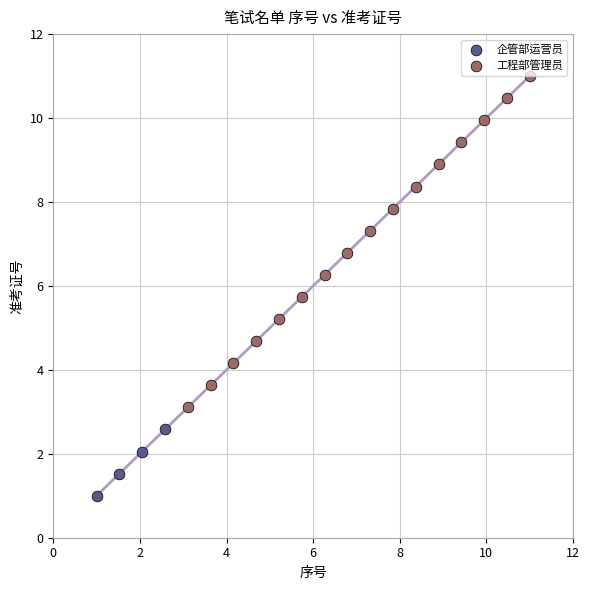

Which series contains the lowest Y value?

企管部运营员